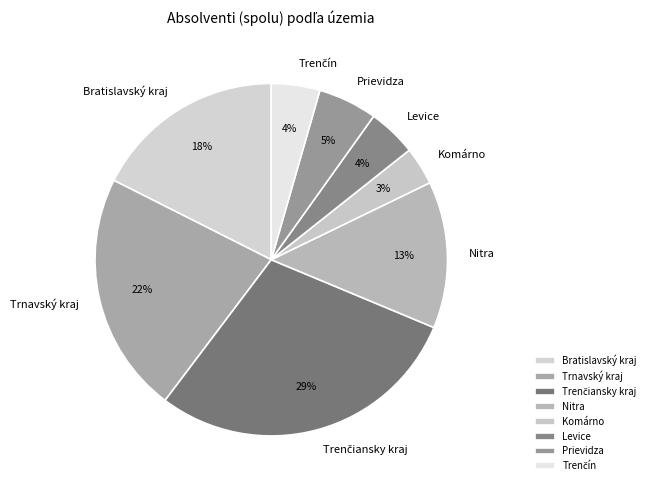

Do Trnavský kraj and Nitra together represent more than half of the pie?

No